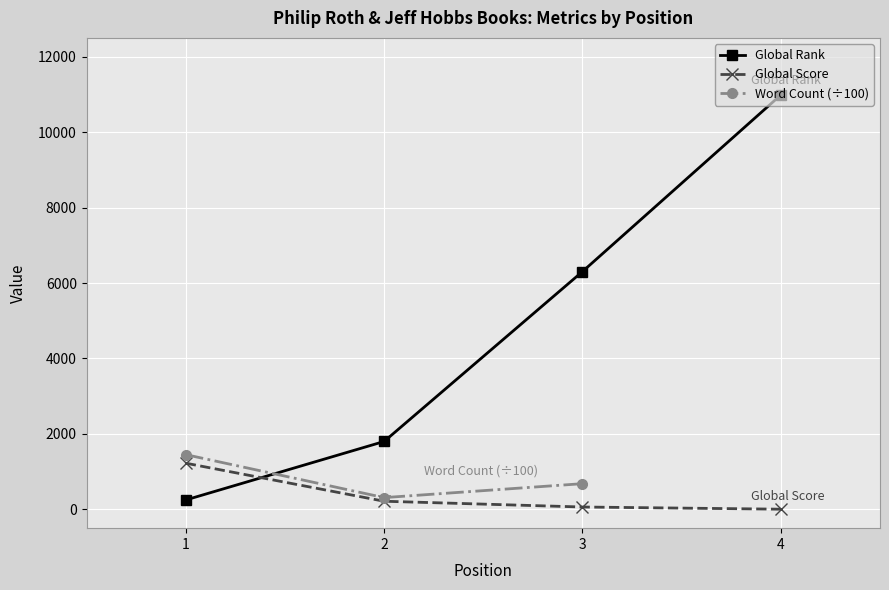

Is the value of Global Rank at 2 greater than the value of Global Score at 2?

Yes